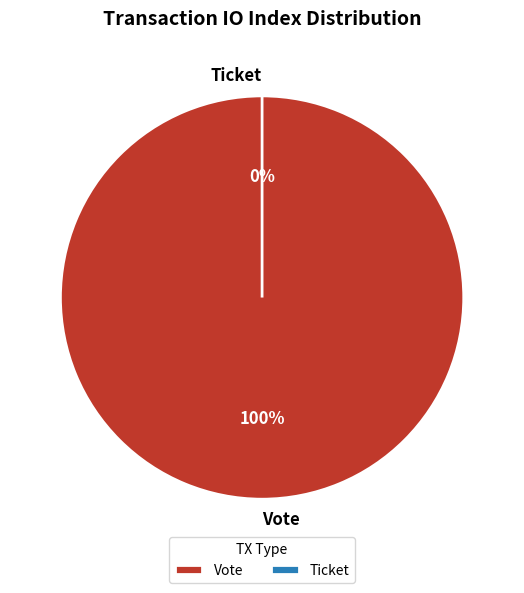

True or false: Vote accounts for 99% of the total.

False